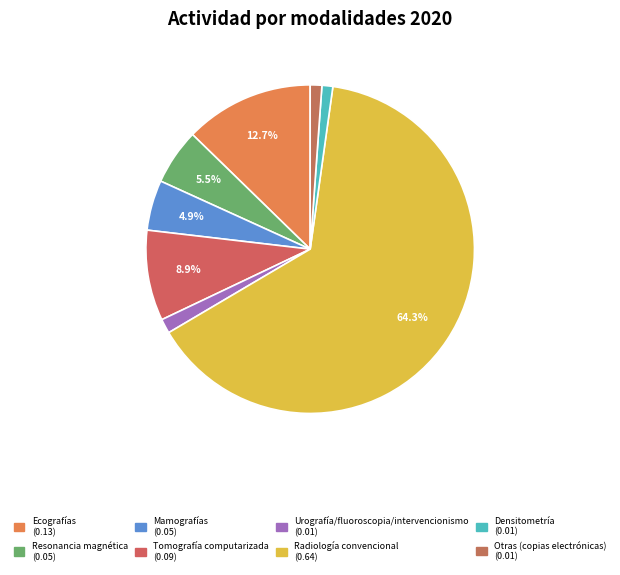

To the nearest percent, what is the combined percentage of Otras (copias electrónicas) and Ecografías?

14%